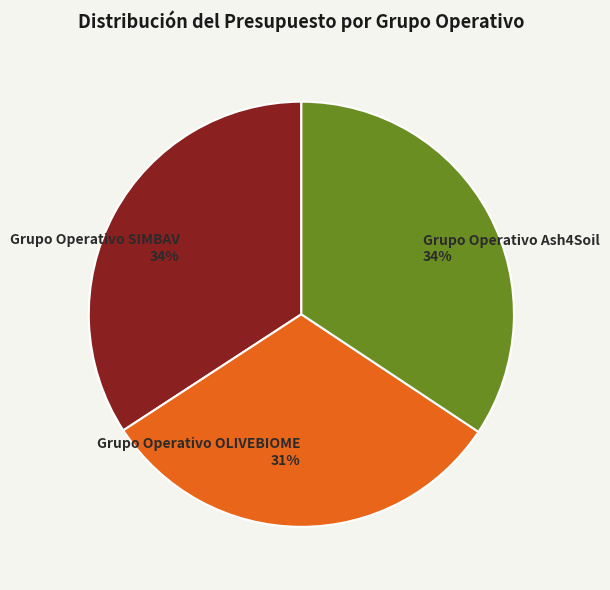

To the nearest percent, what is the difference between the largest and smallest slice percentages?

3%